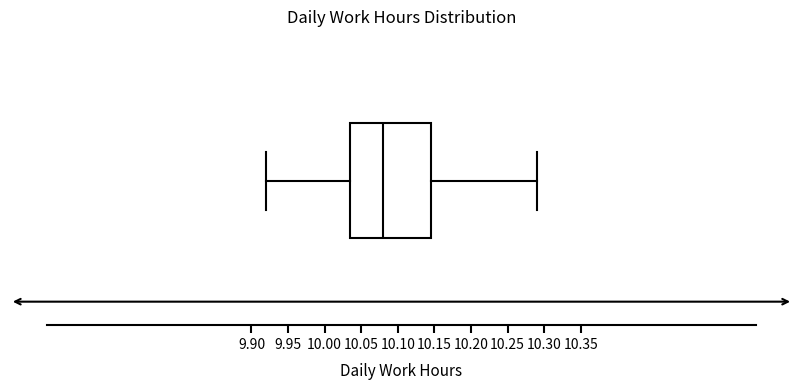

Where does the left whisker of the box end on the x-axis? The values are not printed on the chart, so give them approximately, as read against the axis.

9.920